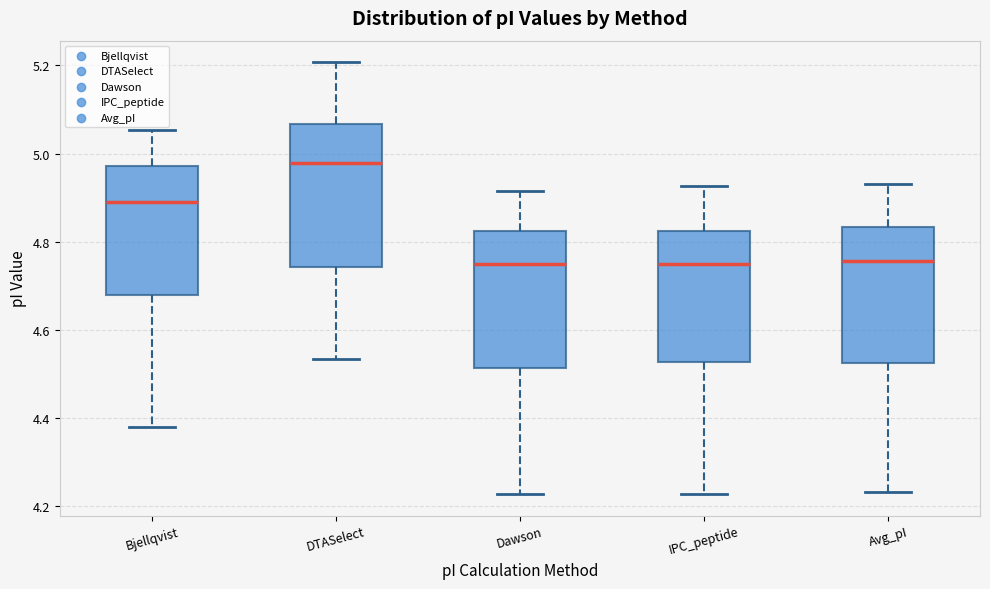

Where does the upper whisker of the box for IPC_peptide end on the y-axis? The values are not printed on the chart, so give them approximately, as read against the axis.

4.92